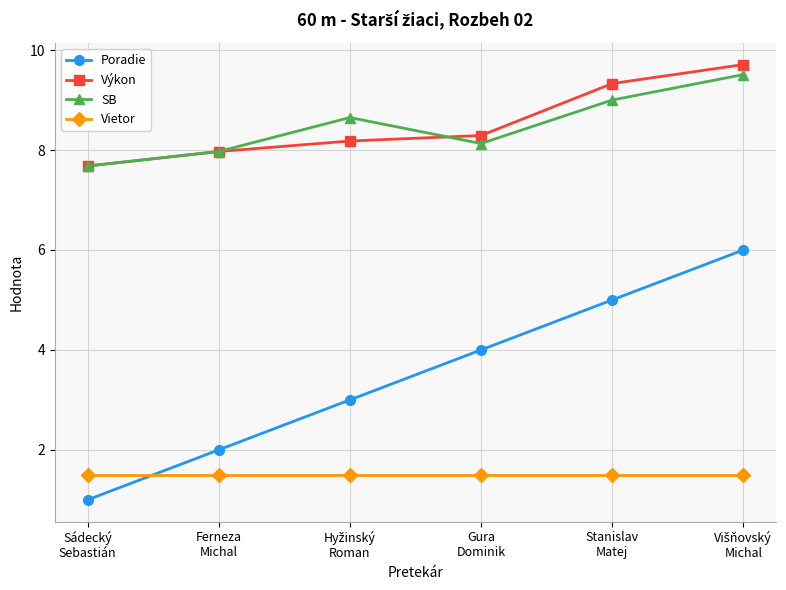

True or false: Výkon and Vietor cross at least once.

False